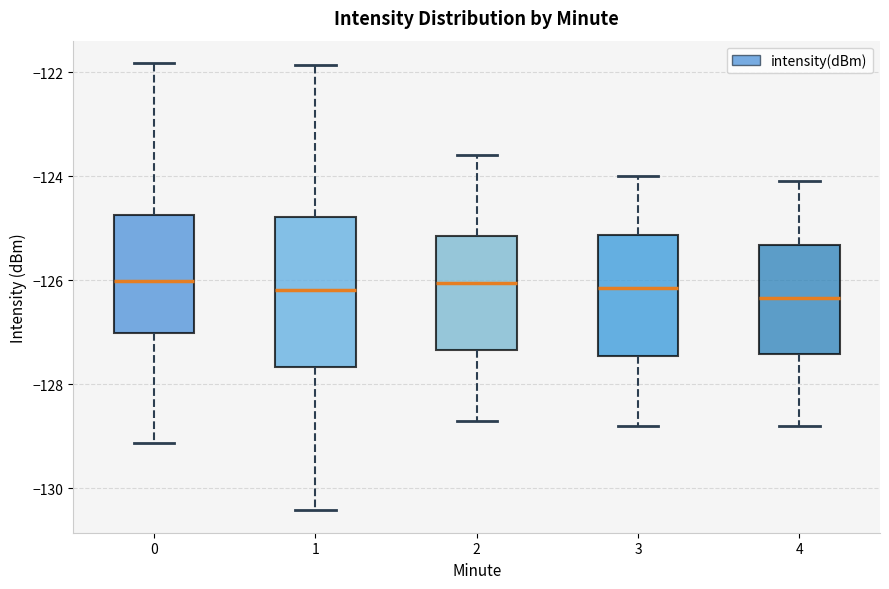

Reading left to right, read every box against the y-axis: the position of its median line, the range the box covers, and the ends of its whiskers. The values are not printed on the chart, so give them approximately, as read against the axis.

0: median -126.0, box -127.0 to -124.8, whiskers -129.2 to -121.8
1: median -126.2, box -127.6 to -124.8, whiskers -130.4 to -121.8
2: median -126.0, box -127.4 to -125.2, whiskers -128.6 to -123.6
3: median -126.2, box -127.4 to -125.2, whiskers -128.8 to -124.0
4: median -126.4, box -127.4 to -125.4, whiskers -128.8 to -124.0